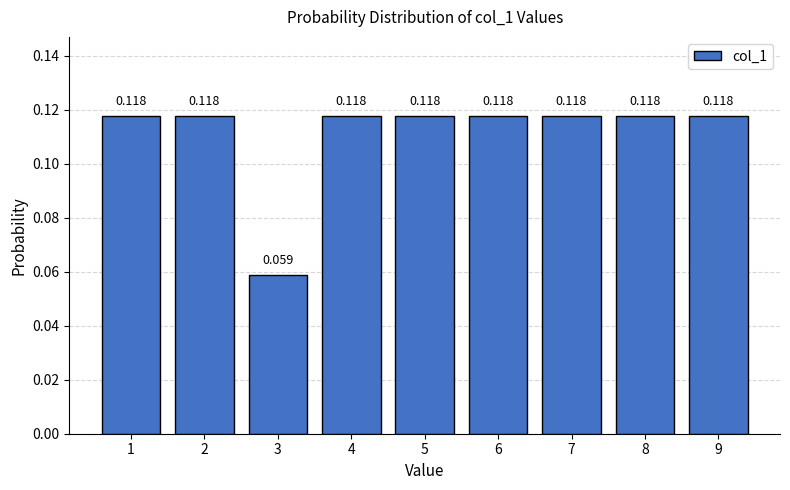

Reading left to right, list every bar in this chart as the range it spans on the x-axis followed by its height.

0.5 to 1.5: 0.118
1.5 to 2.5: 0.118
2.5 to 3.5: 0.059
3.5 to 4.5: 0.118
4.5 to 5.5: 0.118
5.5 to 6.5: 0.118
6.5 to 7.5: 0.118
7.5 to 8.5: 0.118
8.5 to 9.5: 0.118